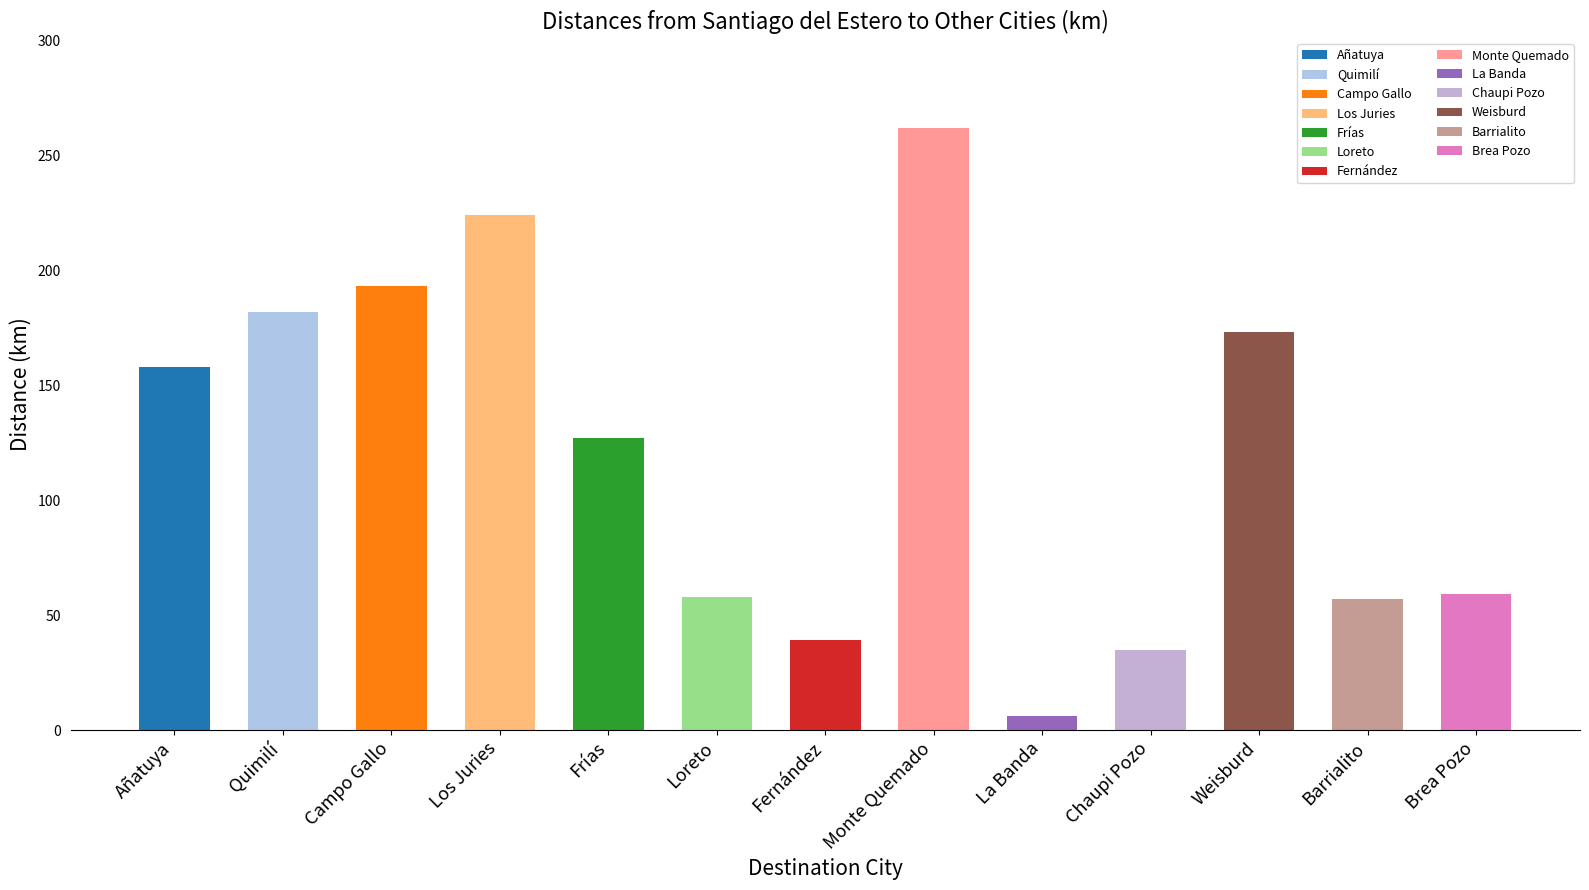

The value at Frías is 79. True or false?

False